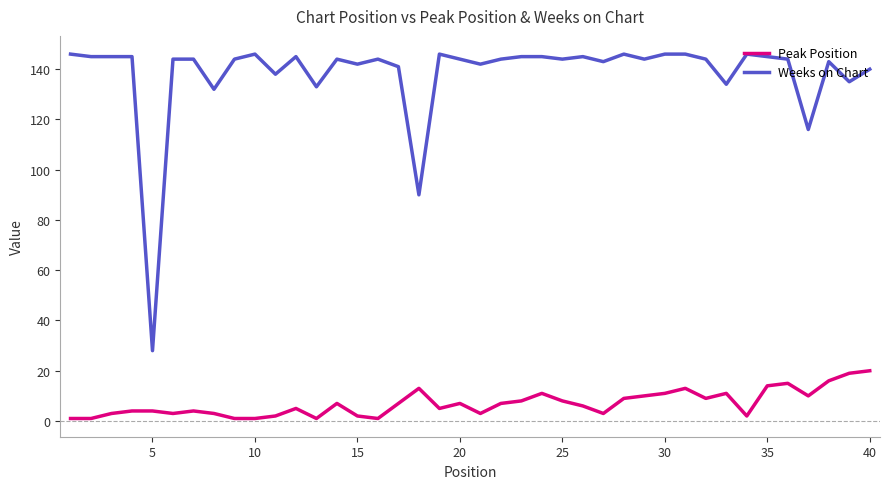

Which series has the largest total across all categories?

Weeks on Chart